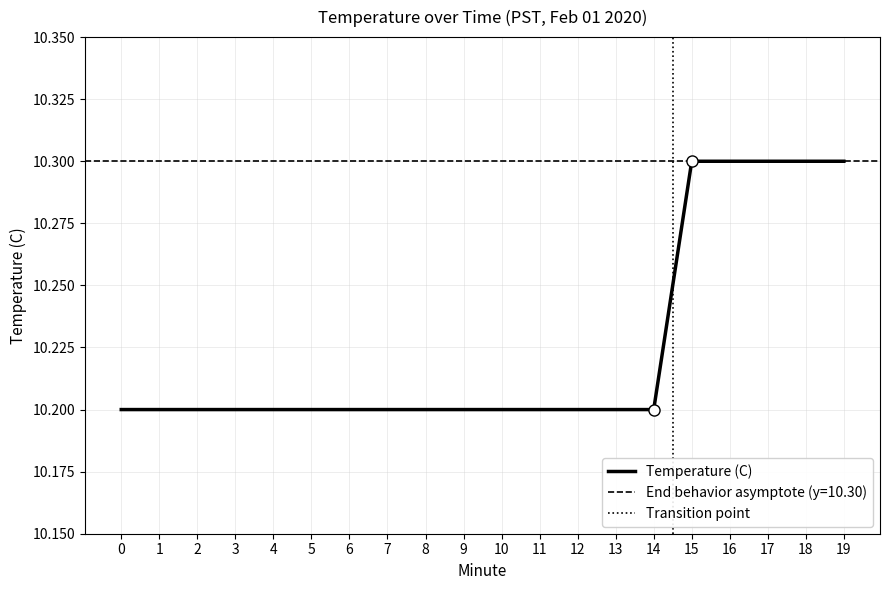

What value does the data have at 2?

10.2